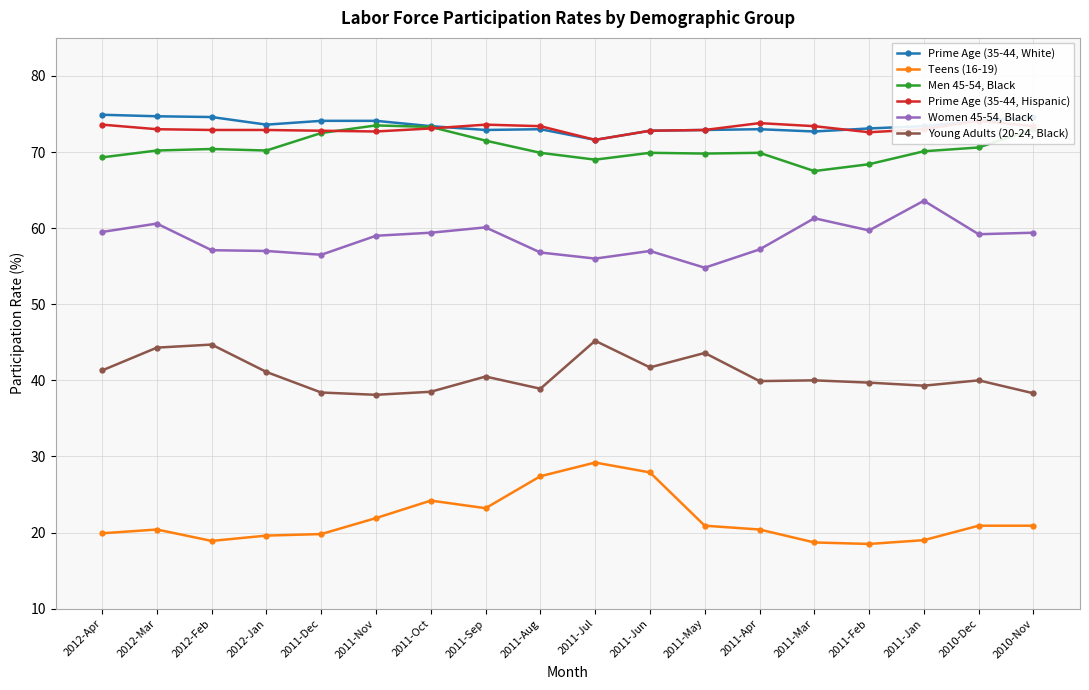

The value of Women 45-54, Black at 2011-Jul is 56.0. True or false?

True